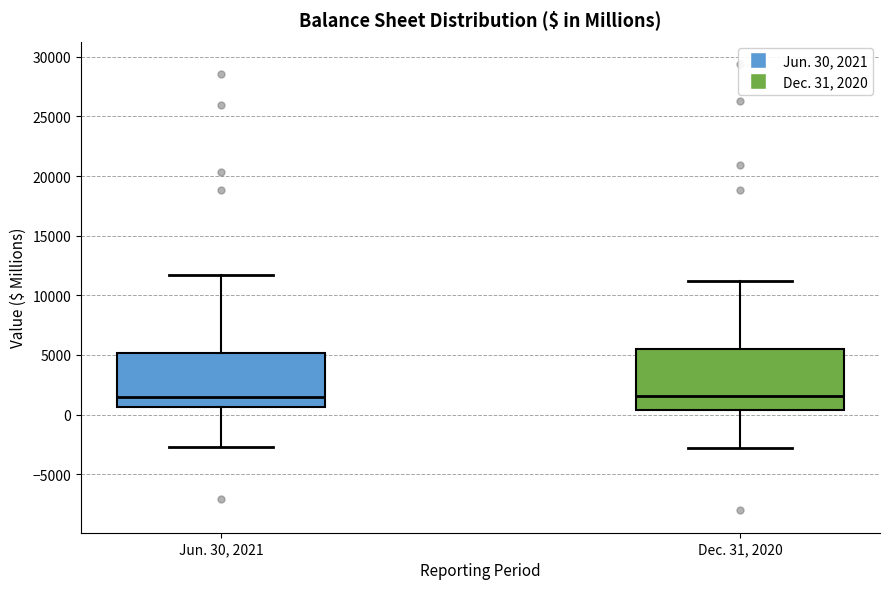

Reading left to right, transcribe this box plot: for each box, give where its median line is, the range the box spans, and where its two whiskers end, as read against the y-axis. The values are not printed on the chart, so give them approximately, as read against the axis.

Jun. 30, 2021: median 1500, box 500 to 5000, whiskers -2500 to 11500
Dec. 31, 2020: median 1500, box 500 to 5500, whiskers -3000 to 11000